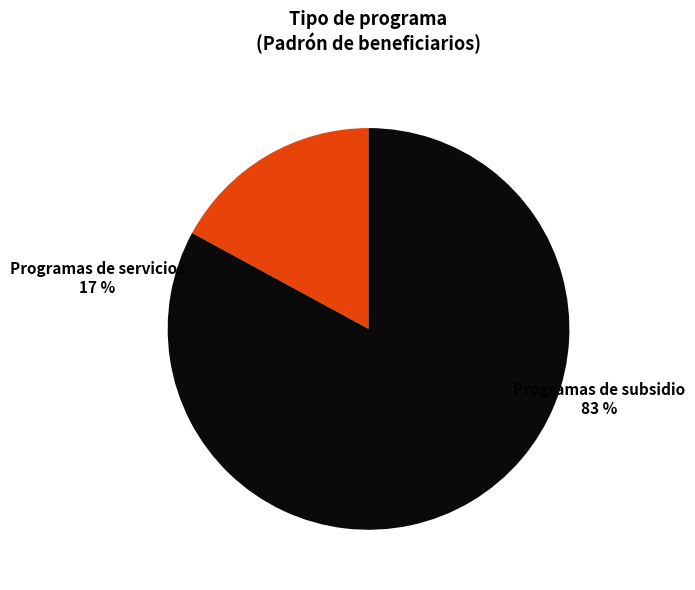

Combined, do Programas de subsidio and Programas de servicios account for over 50%?

Yes